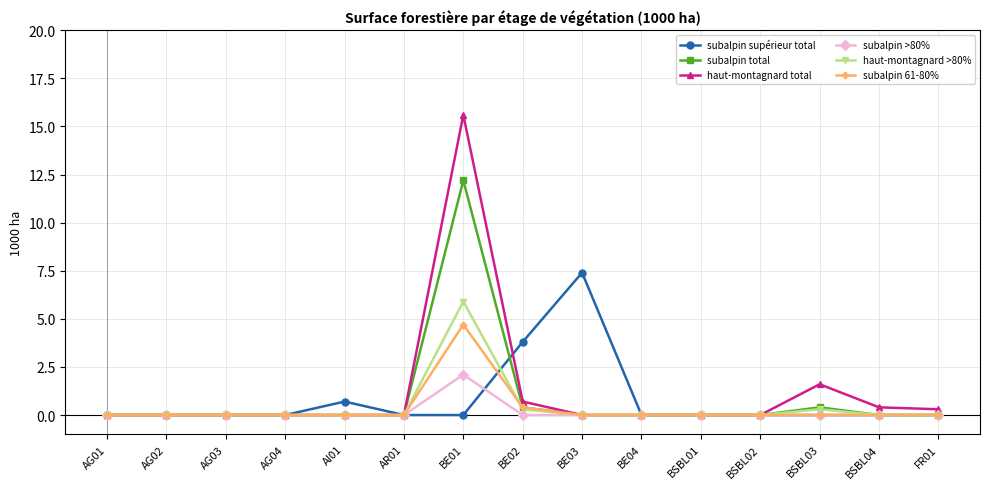

True or false: haut-montagnard >80% has more than 0 interior local peaks.

True